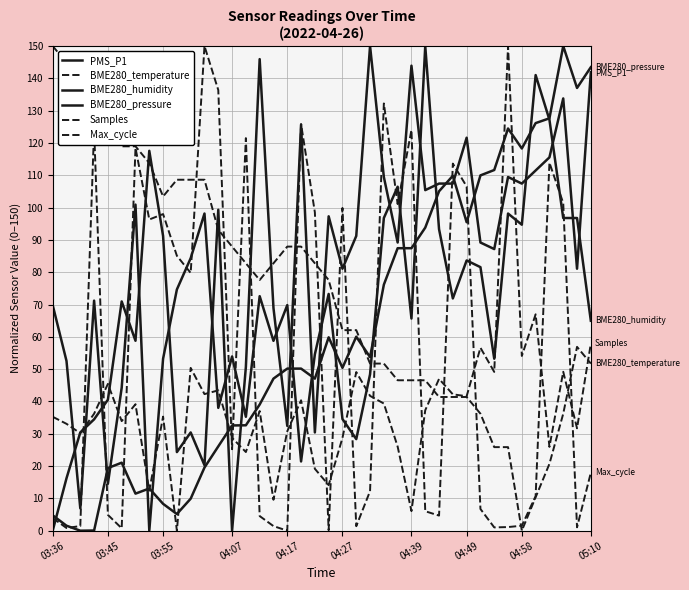

How many lines are shown in the chart?

6